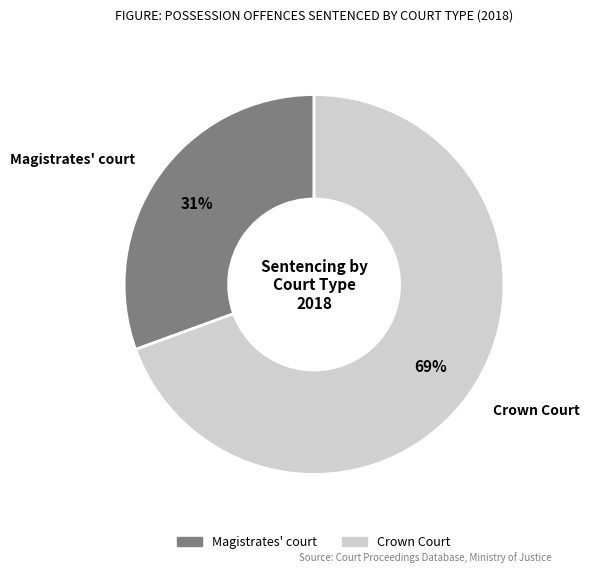

To the nearest percent, what is the average slice percentage?

50%